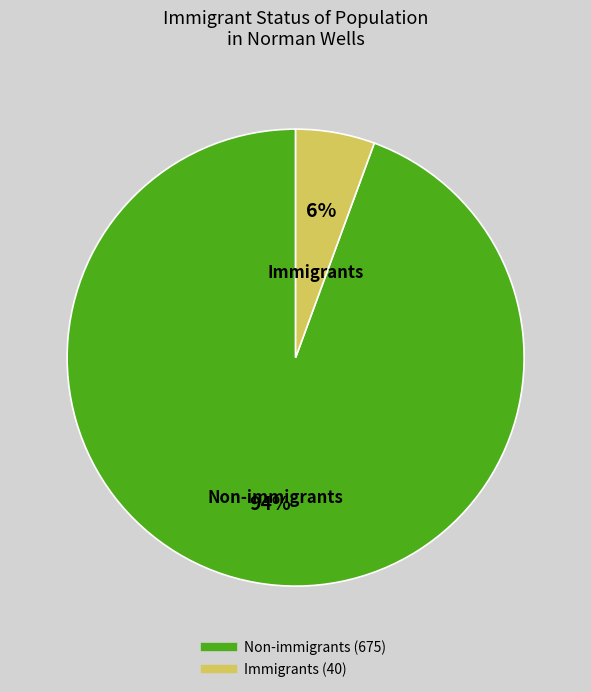

Does any single category account for the majority?

Yes